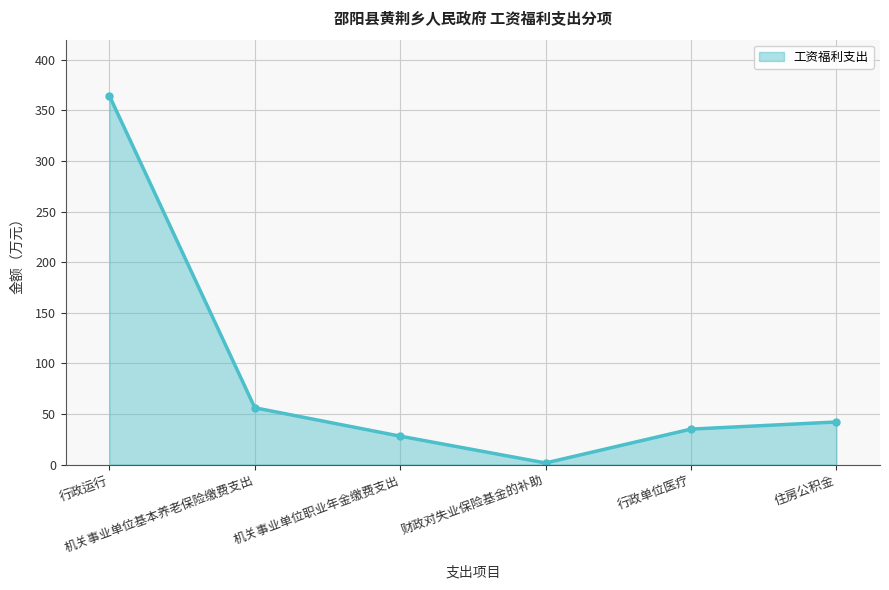

Rank the categories by value from lowest to highest.

财政对失业保险基金的补助, 机关事业单位职业年金缴费支出, 行政单位医疗, 住房公积金, 机关事业单位基本养老保险缴费支出, 行政运行